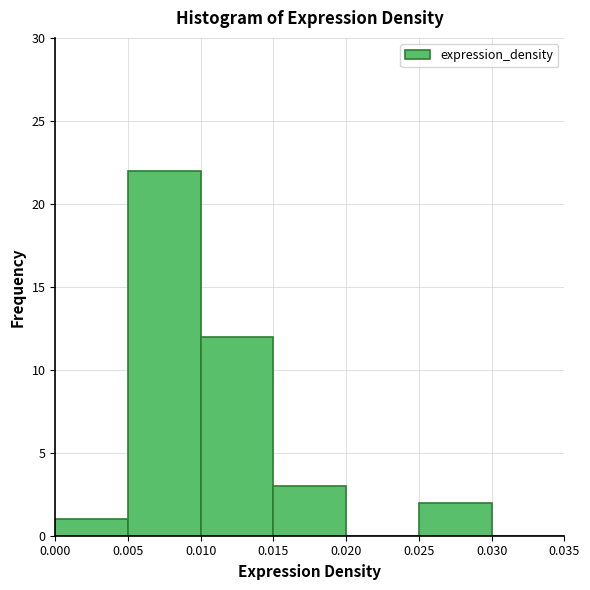

Over which range of the x-axis is the bar tallest?

0.005 to 0.010